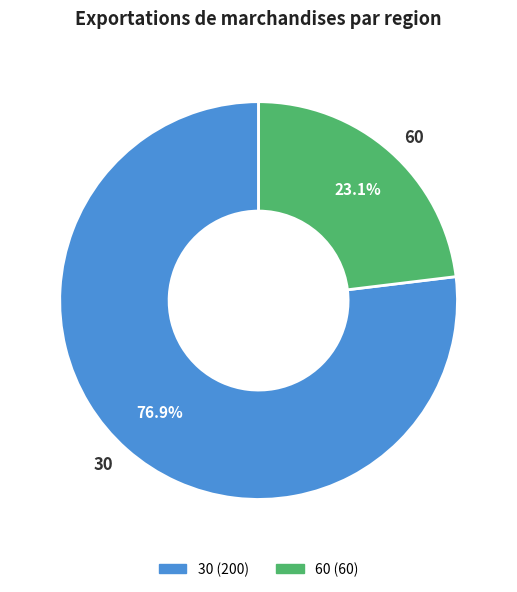

Count the number of slices in the pie.

2